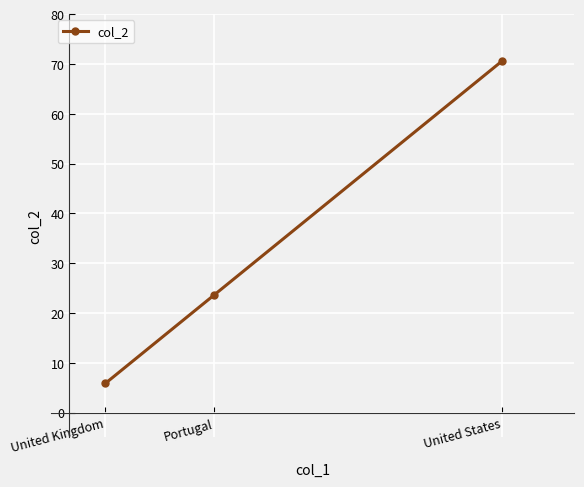

At which label does the data first exceed 23?

Portugal